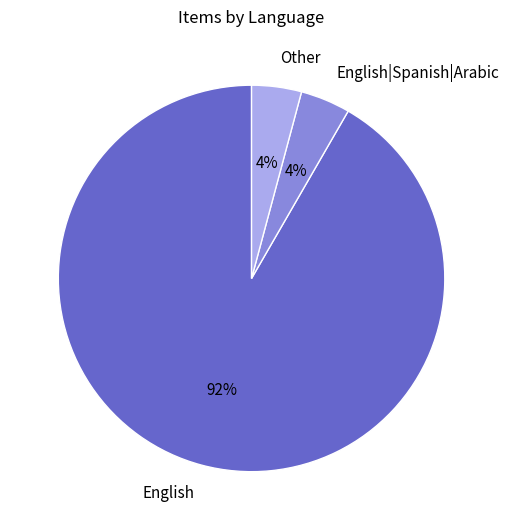

Which slice represents more than half of the pie?

English